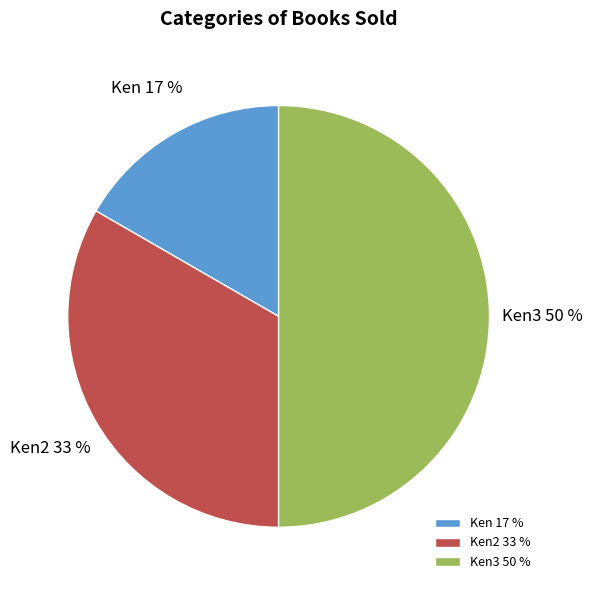

Is Ken the majority of the pie?

No